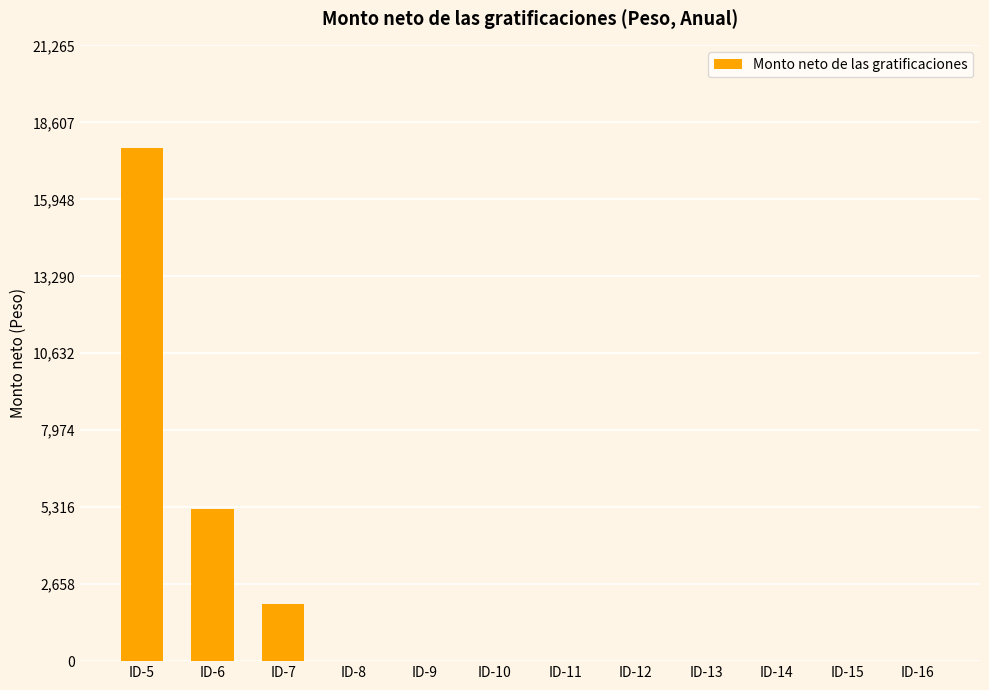

How many series are shown in this chart?

1